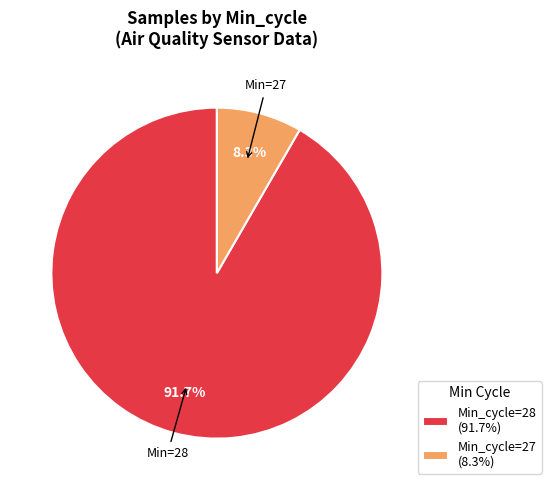

Rank the categories by value from lowest to highest.

Min_cycle=27 (8.3%), Min_cycle=28 (91.7%)